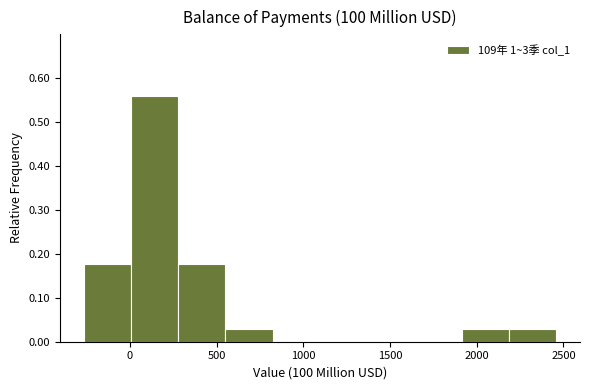

Over which range of the x-axis is the bar tallest?

0 to 300